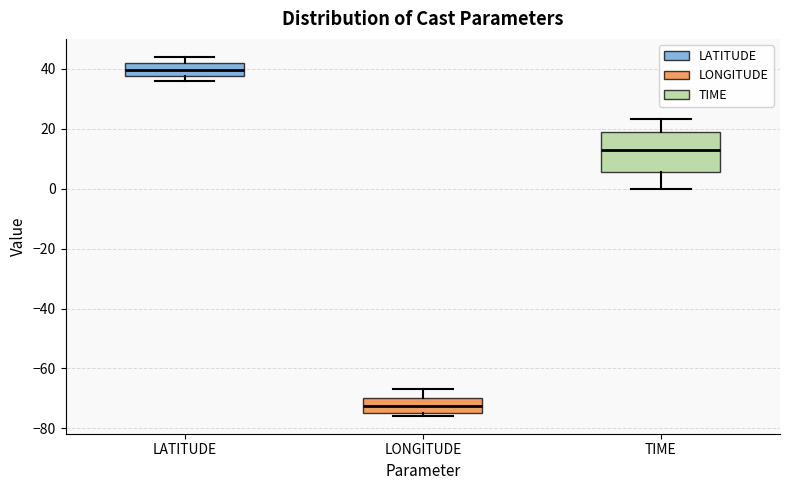

Reading left to right, transcribe this box plot: for each box, give where its median line is, the range the box spans, and where its two whiskers end, as read against the y-axis. The values are not printed on the chart, so give them approximately, as read against the axis.

LATITUDE: median 40, box 38 to 42, whiskers 36 to 44
LONGITUDE: median -72, box -74 to -70, whiskers -76 to -68
TIME: median 12, box 6 to 18, whiskers 0 to 24